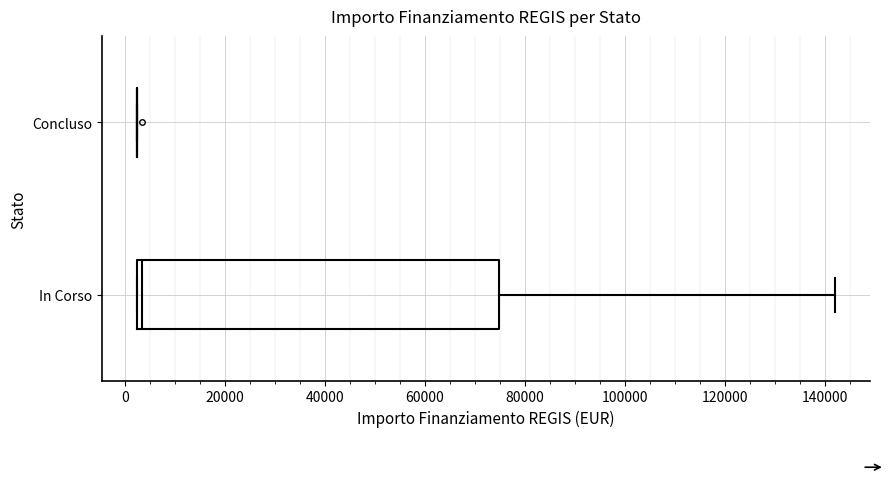

Where is the right edge of the box for In Corso on the x-axis? The values are not printed on the chart, so give them approximately, as read against the axis.

74000